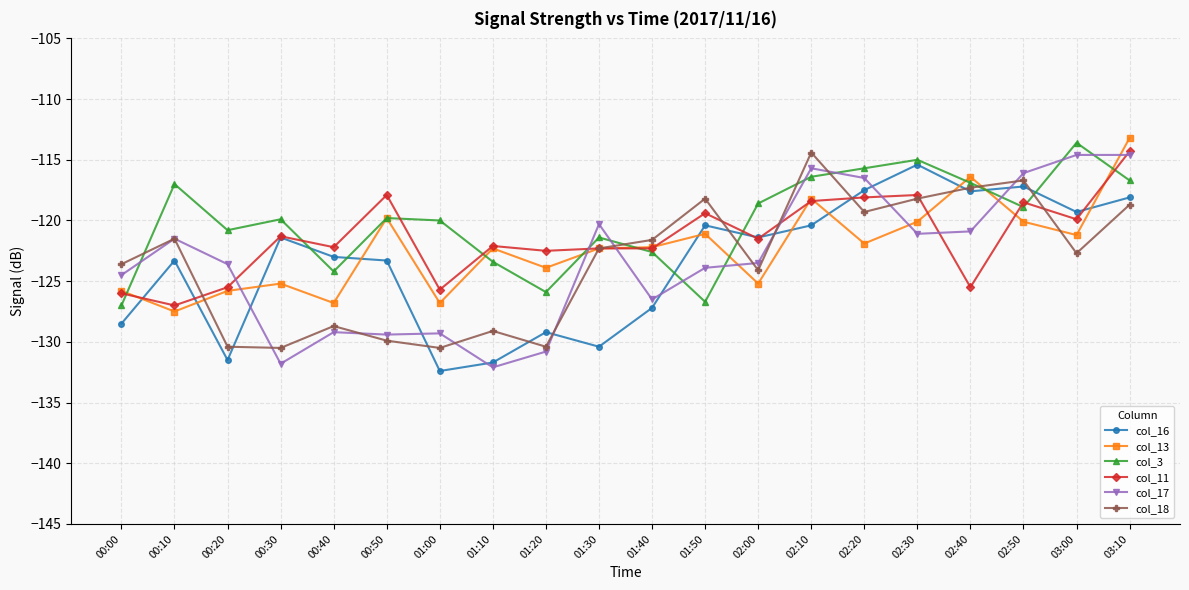

Which series has the largest range (max minus min)?

col_17